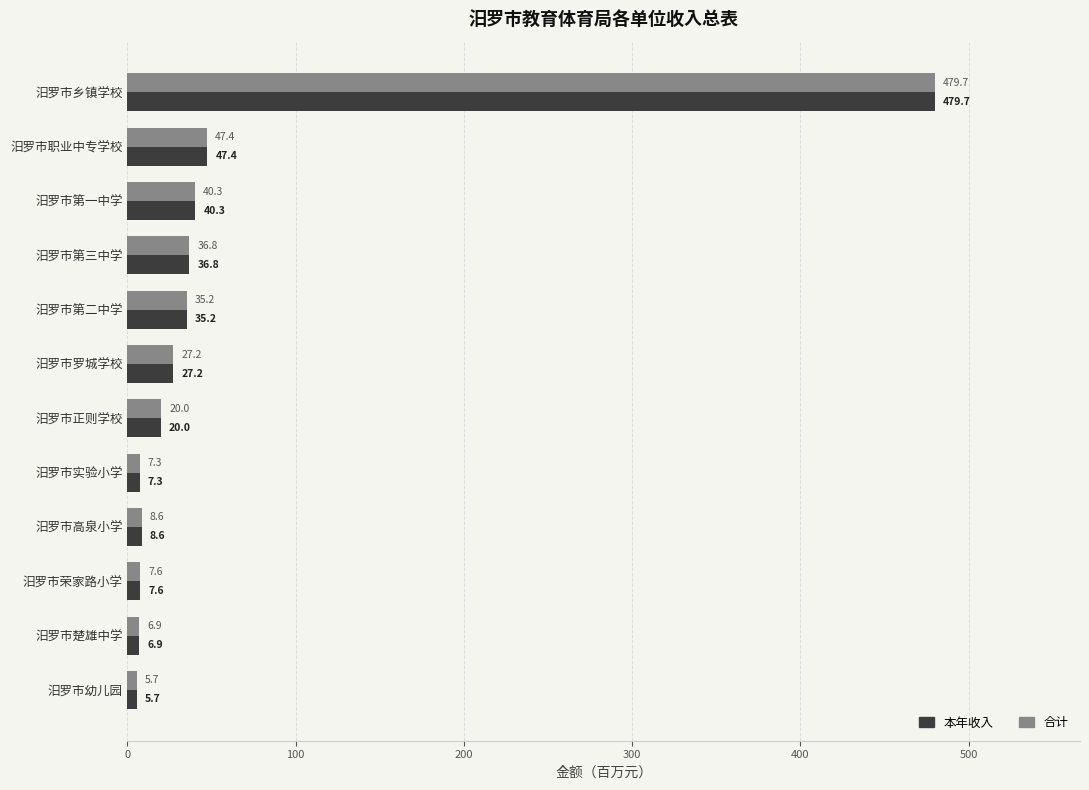

At which label is 本年收入 closest to 242?

汨罗市职业中专学校